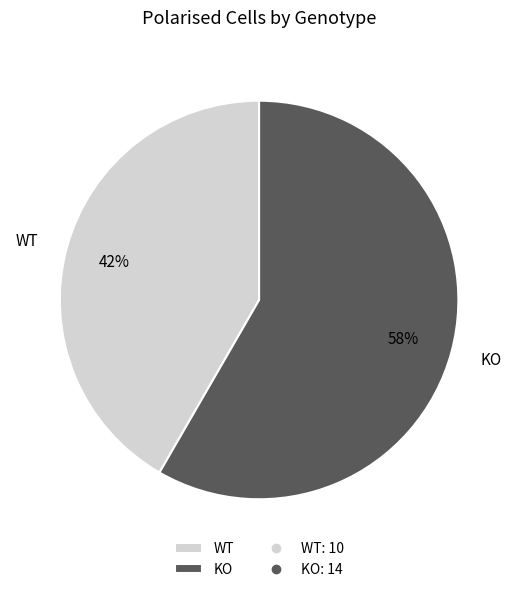

To the nearest percent, what percentage of the pie is WT?

42%